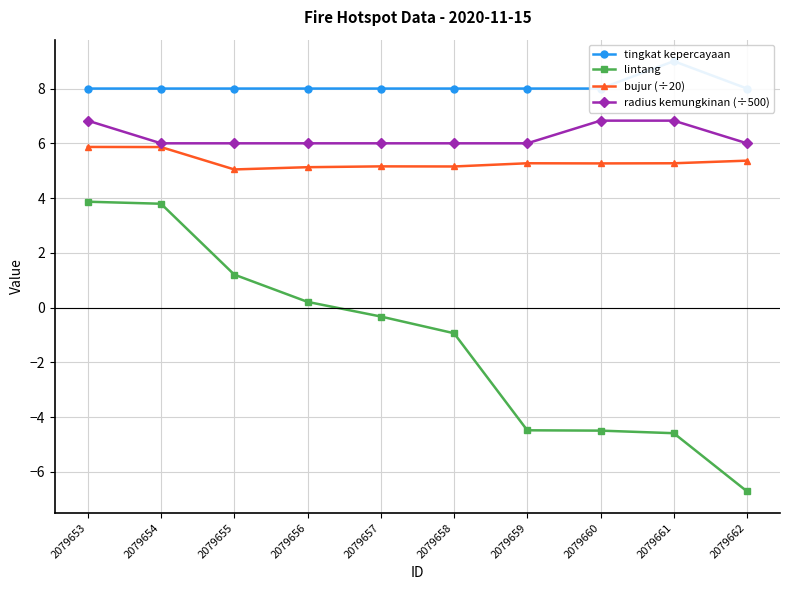

How many interior local peaks does the bujur (÷20) series have?

2